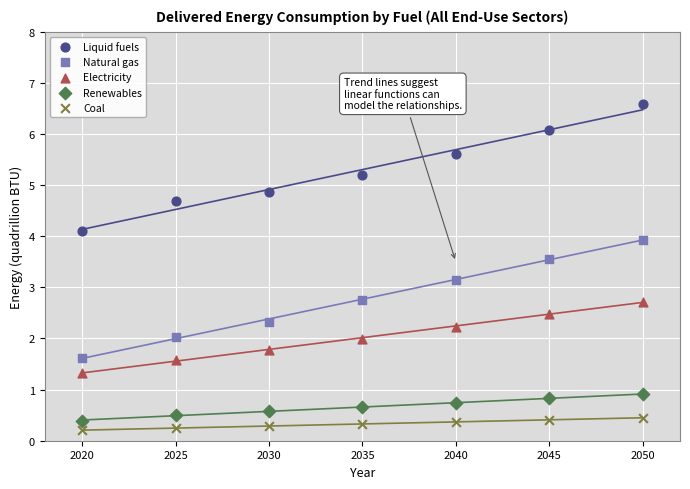

Which series has the largest Y range (max minus min)?

Liquid fuels